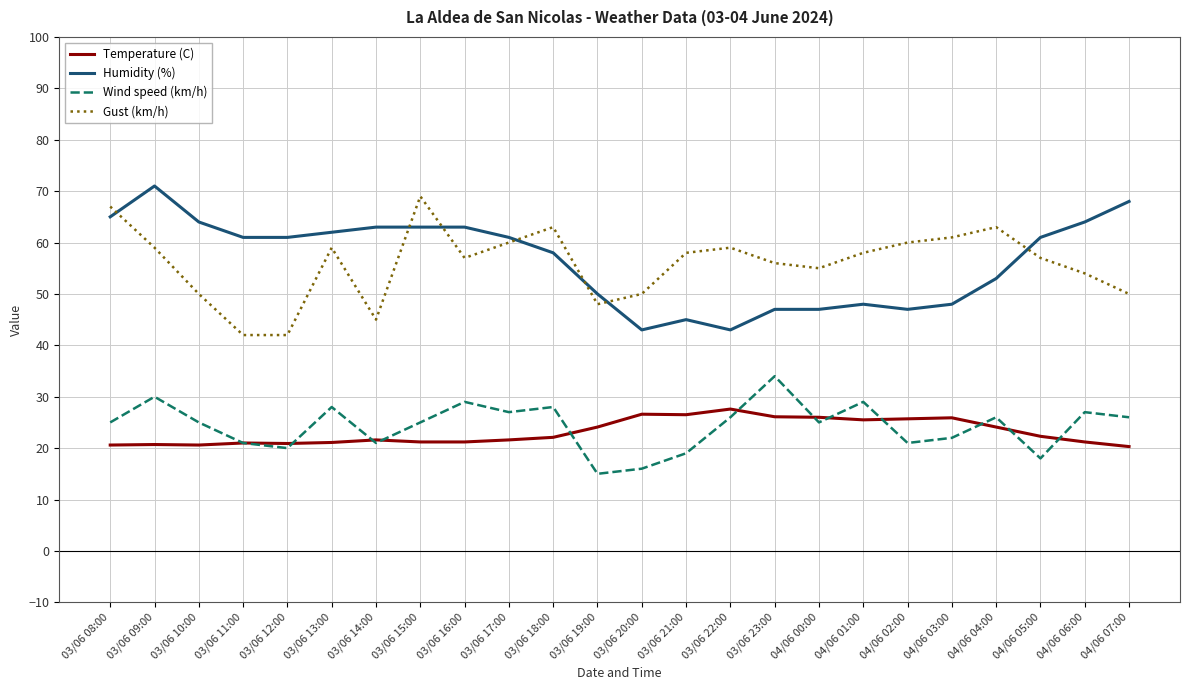

True or false: Temperature (C) and Gust (km/h) intersect in this chart.

False